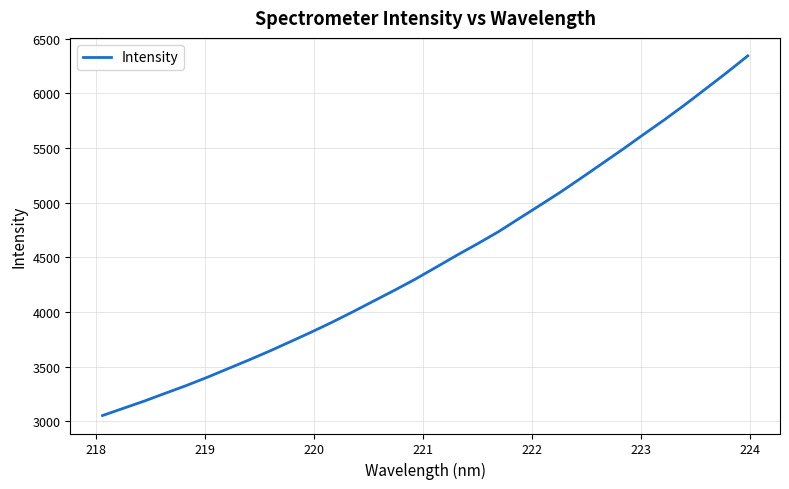

What is the minimum value shown in the chart?

3052.0